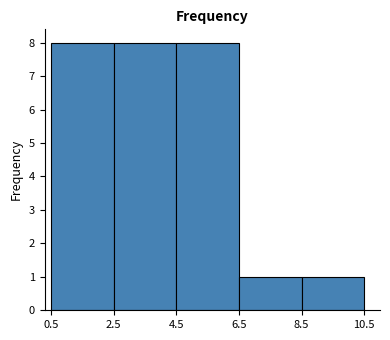

Reading left to right, transcribe this chart: for each bar, give the range it covers on the x-axis and its height. The values are not printed on the chart, so give them approximately, as read against the axis.

0.5 to 2.5: 8
2.5 to 4.5: 8
4.5 to 6.5: 8
6.5 to 8.5: 1
8.5 to 10.5: 1